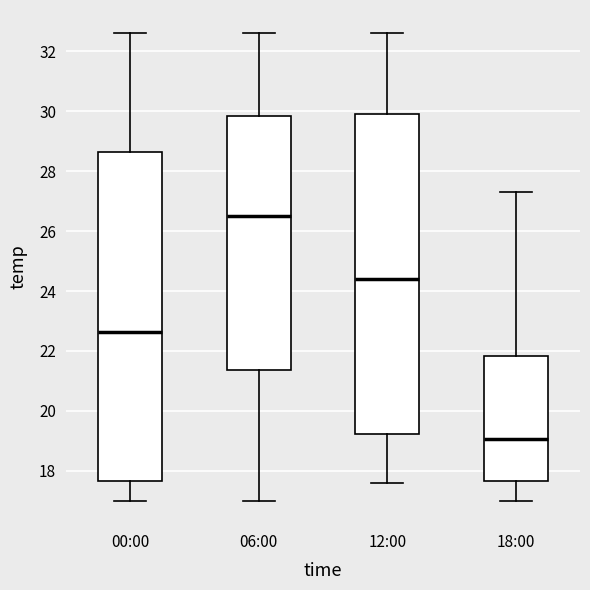

Where does the median line of the box for 00:00 sit on the y-axis? The values are not printed on the chart, so give them approximately, as read against the axis.

22.6